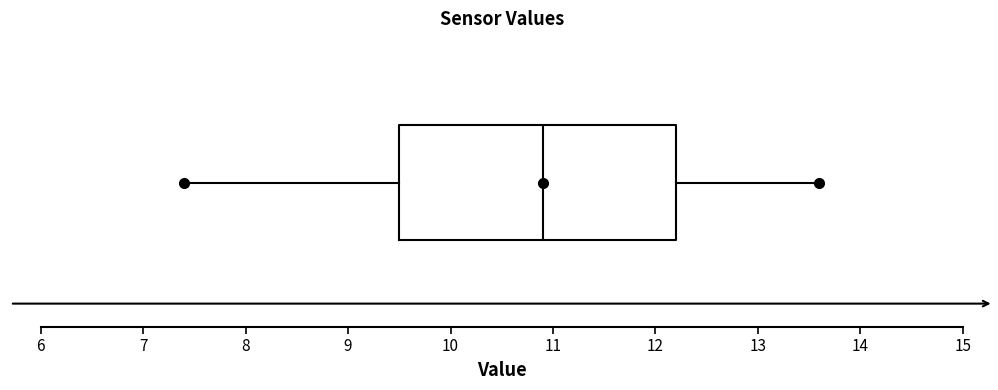

Read this box plot against the x-axis: the position of the median line, the range covered by the box, and the ends of both whiskers. The values are not printed on the chart, so give them approximately, as read against the axis.

median 10.9, box 9.5 to 12.2, whiskers 7.4 to 13.6